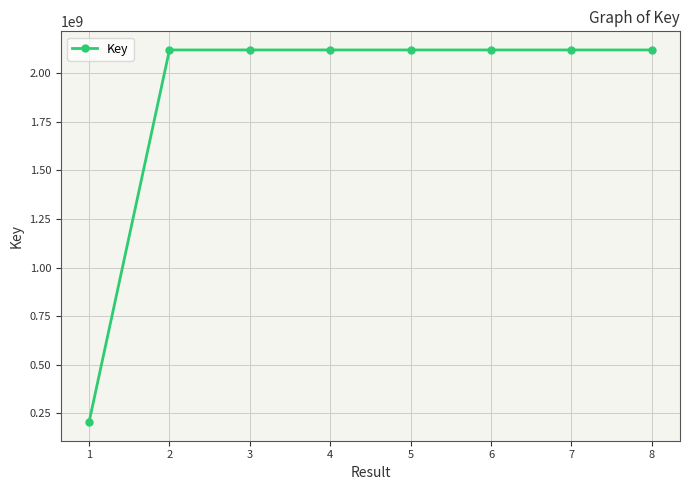

What is the value of the 8th point from the left?

2119519767